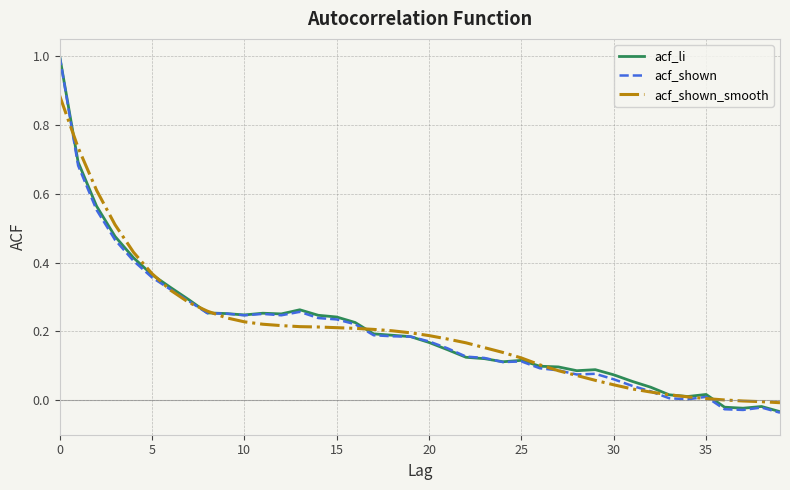

Which series has the widest spread of values?

acf_shown